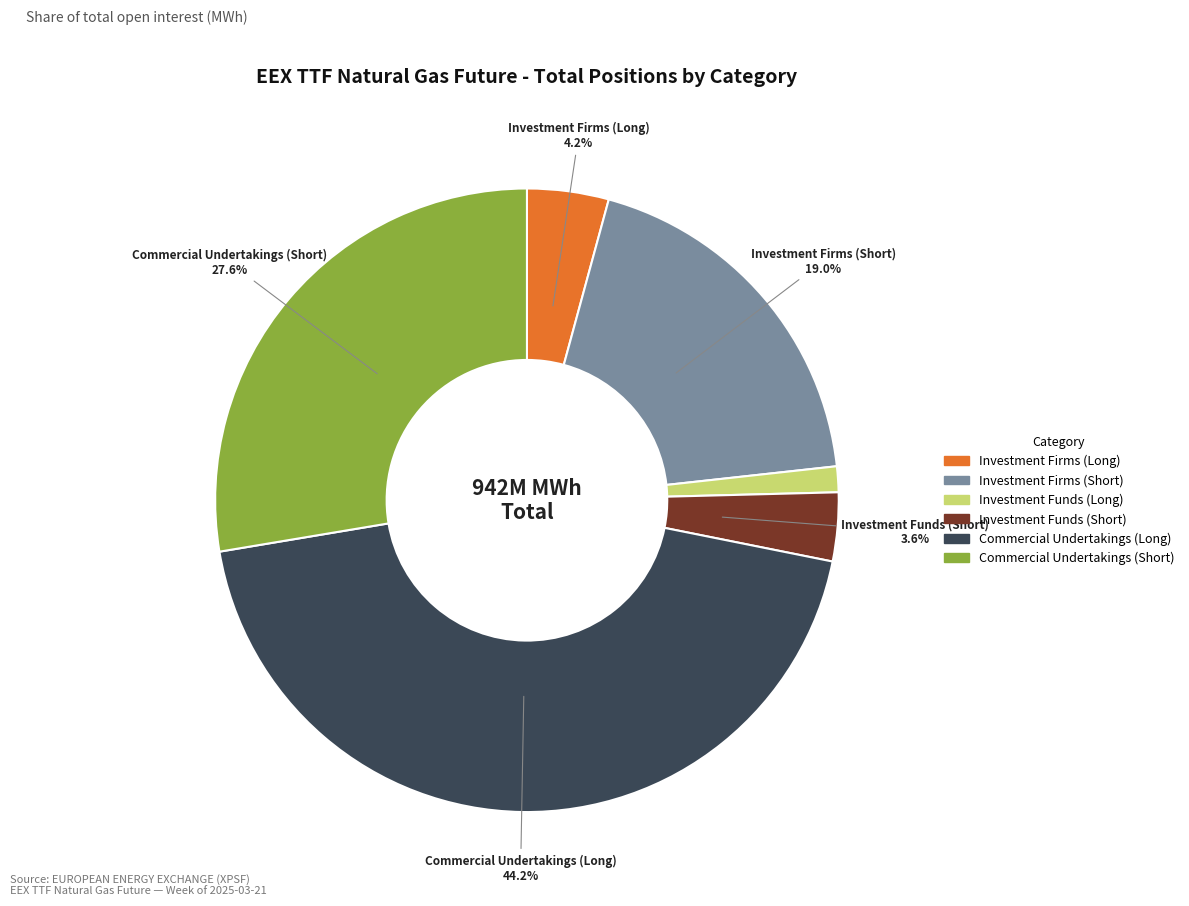

How much of the chart is everything except Commercial Undertakings (Long)?

55.8%